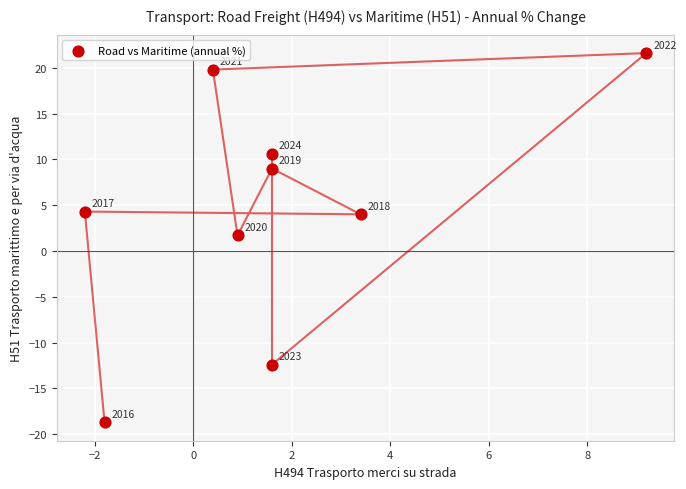

What is the average Y value?

4.4